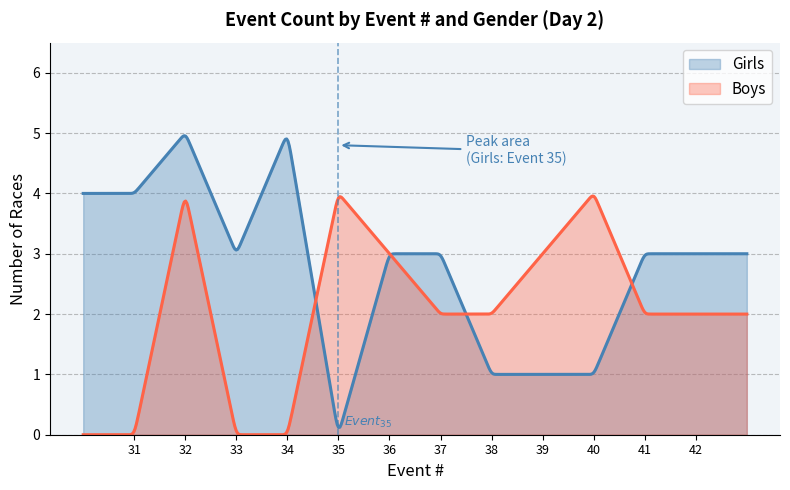

Does the chart have visible grid lines?

Yes